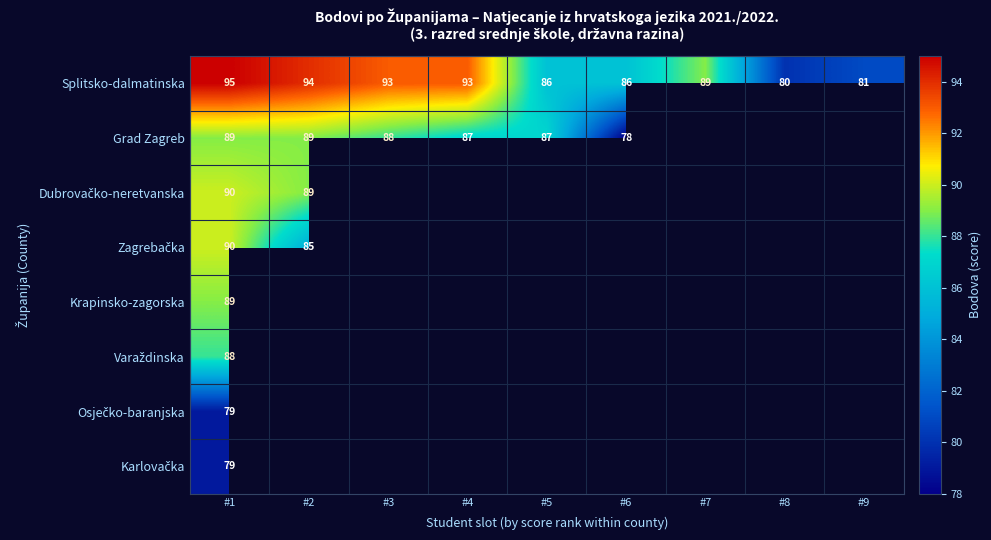

The value of Splitsko-dalmatinska at #7 is 140. True or false?

False